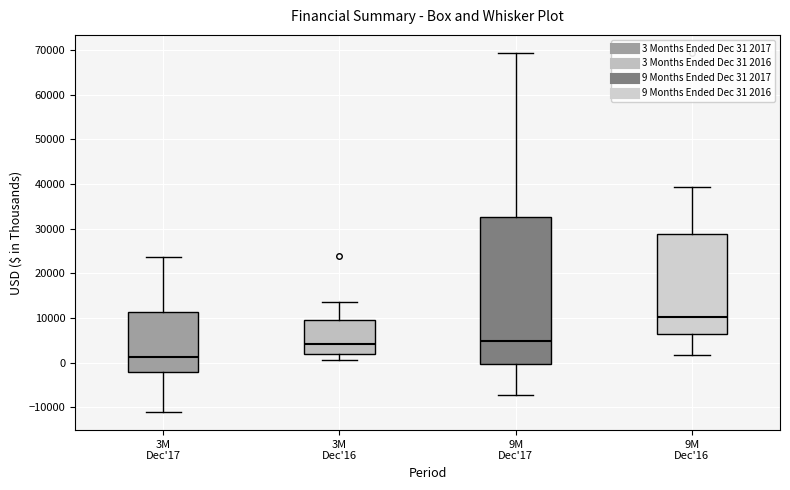

Which box's median line is the lowest?

3M Dec'17